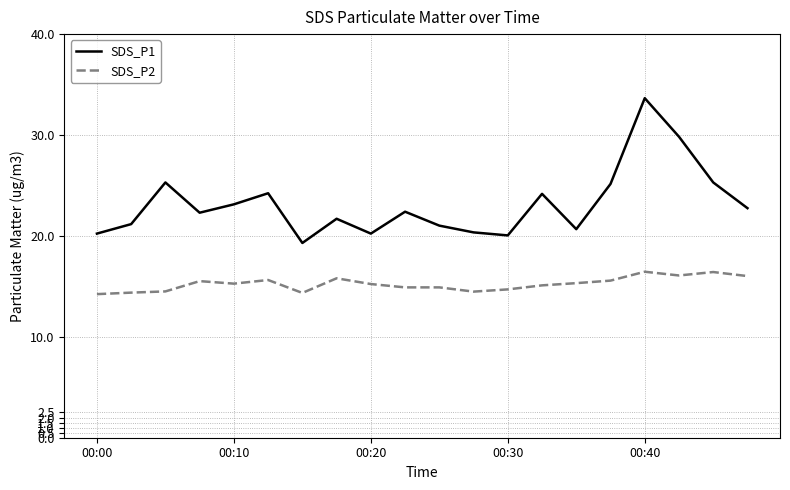

Which series has the largest total across all categories?

SDS_P1